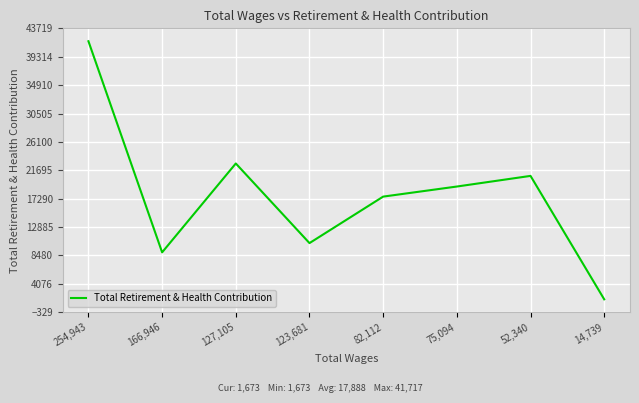

Which category has the highest value across all series?

254,943